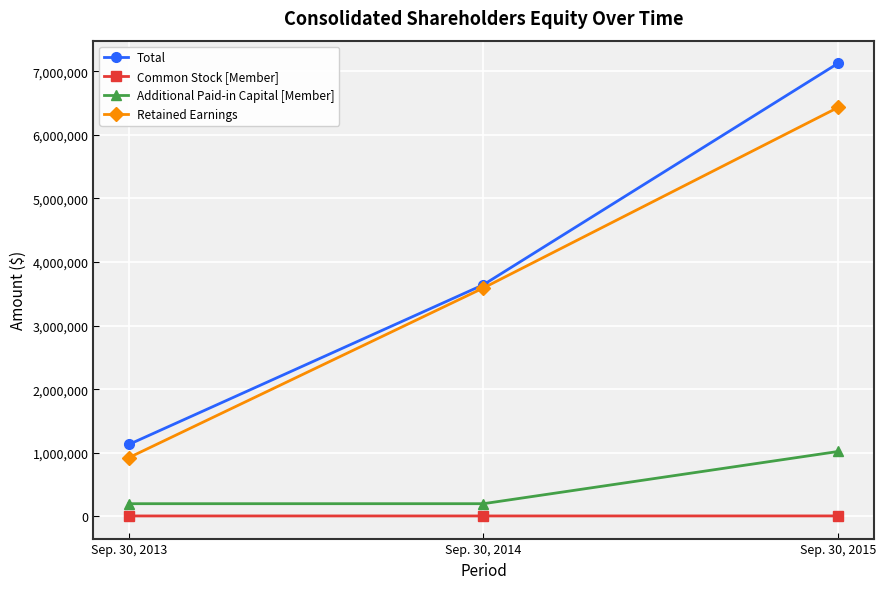

Count the number of categories in the chart.

3